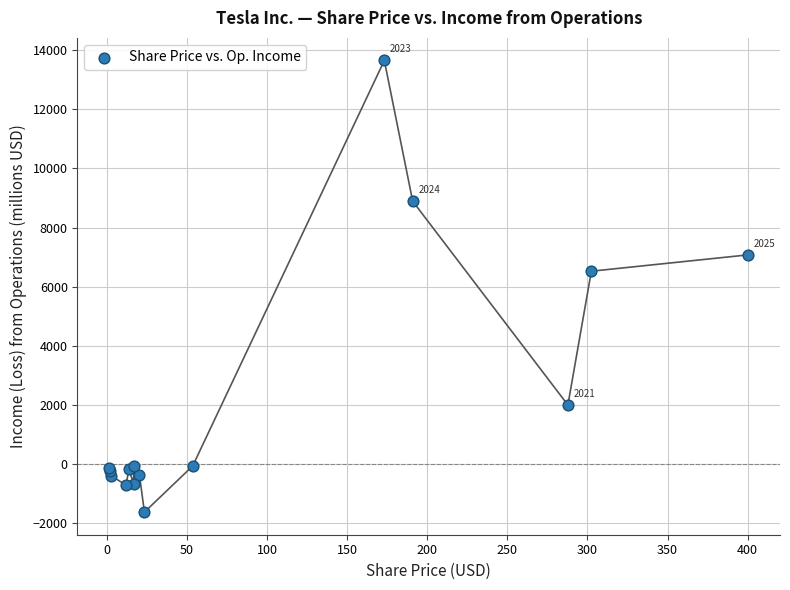

What Y value in the scatter plot is closest to 6012?

6523